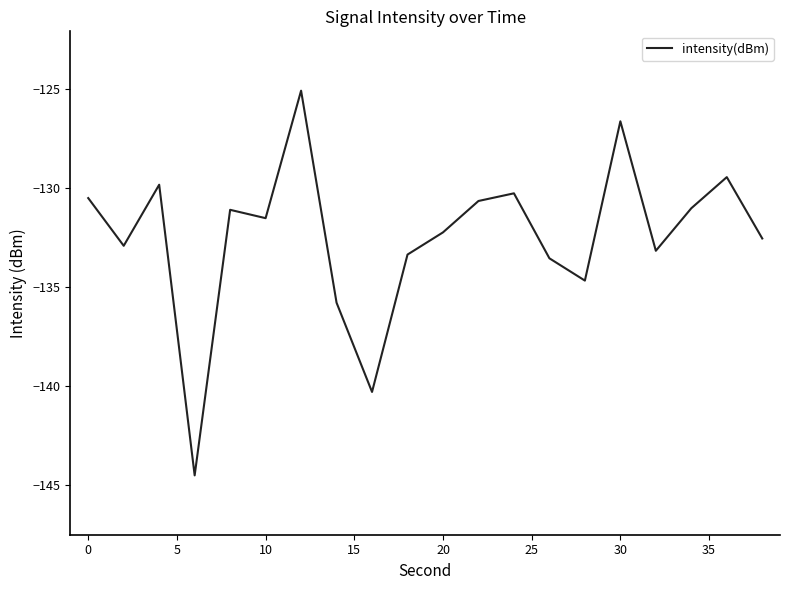

What is the difference between the second highest and second lowest values?

13.7